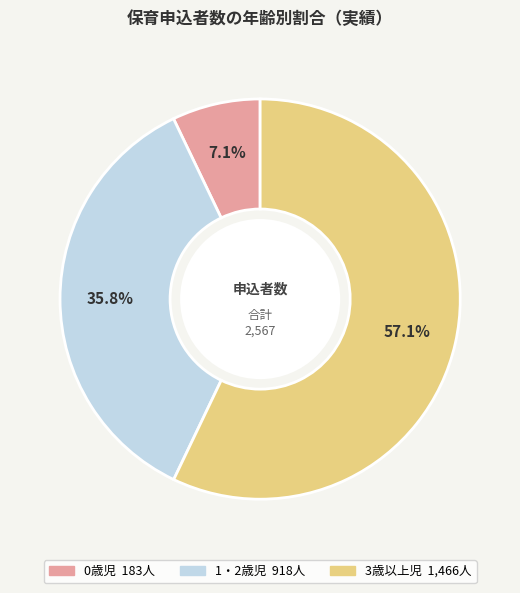

What is the smallest slice in the pie chart?

0歳児